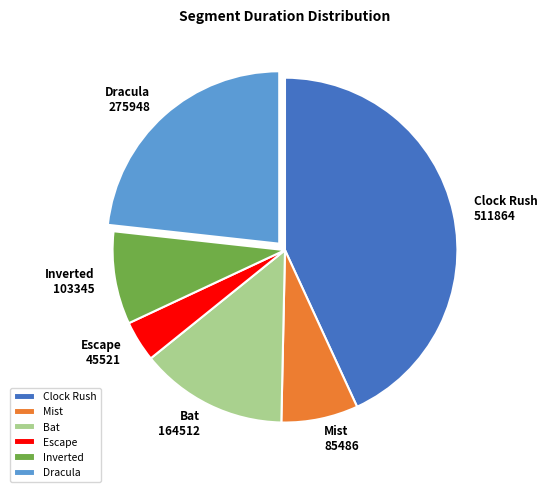

Which category has the biggest portion of the pie?

Clock Rush